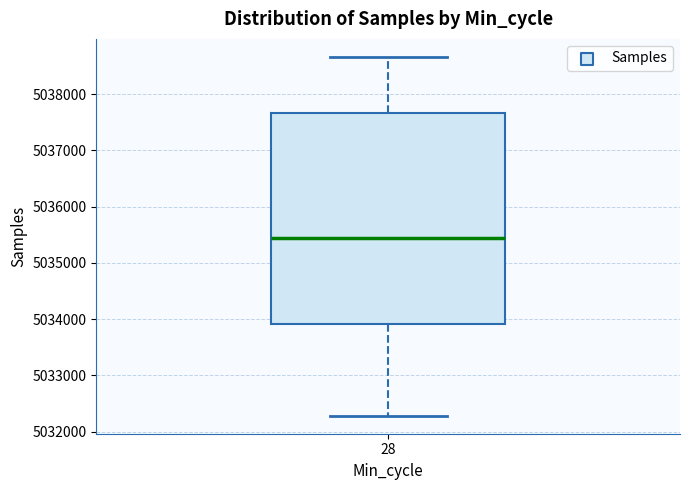

Transcribe this box plot: give where the median line is, the range the box spans, and where the two whiskers end, as read against the y-axis. The values are not printed on the chart, so give them approximately, as read against the axis.

median 5035400, box 5033900 to 5037700, whiskers 5032300 to 5038700